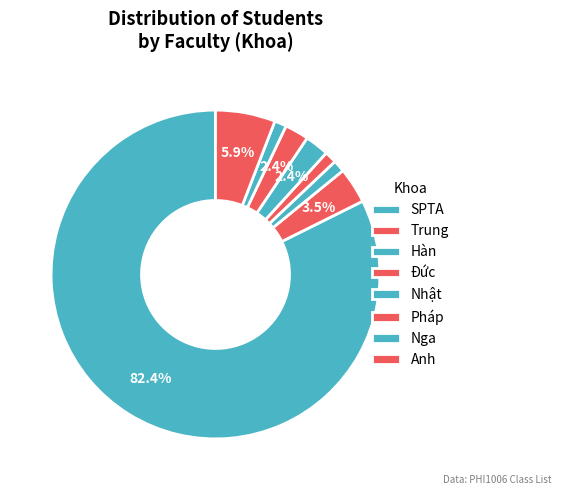

How many segments does this pie chart have?

8